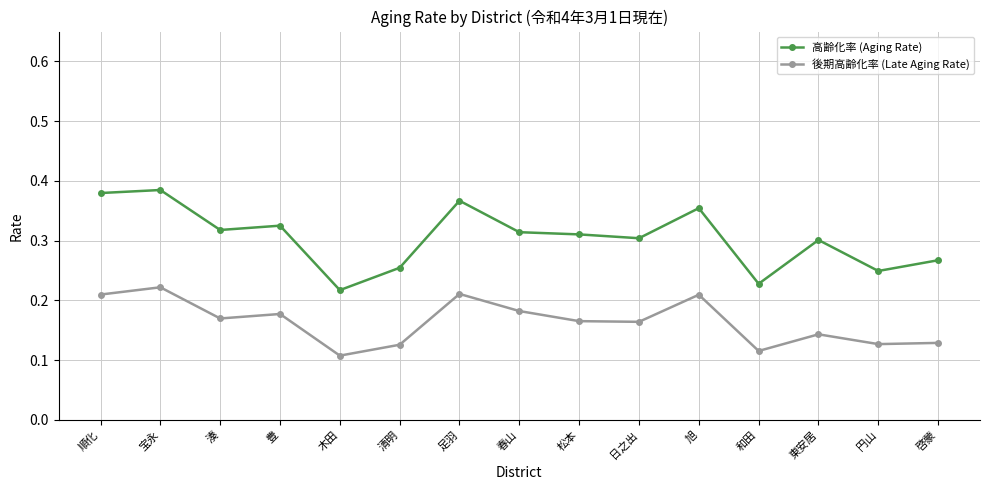

Which series changed the most between 豊 and 東安居?

後期高齢化率 (Late Aging Rate)